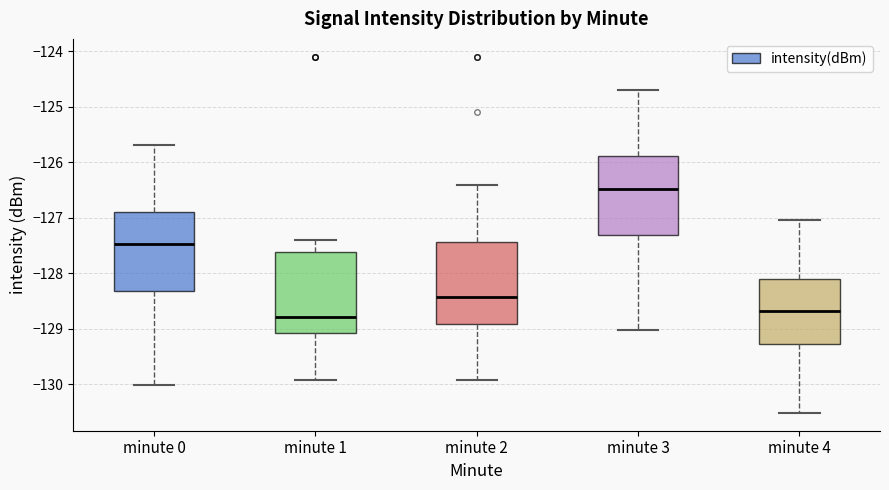

Reading left to right, transcribe this box plot: for each box, give where its median line is, the range the box spans, and where its two whiskers end, as read against the y-axis. The values are not printed on the chart, so give them approximately, as read against the axis.

minute 0: median -127.5, box -128.3 to -126.9, whiskers -130.0 to -125.7
minute 1: median -128.8, box -129.1 to -127.6, whiskers -129.9 to -127.4
minute 2: median -128.4, box -128.9 to -127.4, whiskers -129.9 to -126.4
minute 3: median -126.5, box -127.3 to -125.9, whiskers -129.0 to -124.7
minute 4: median -128.7, box -129.3 to -128.1, whiskers -130.5 to -127.1